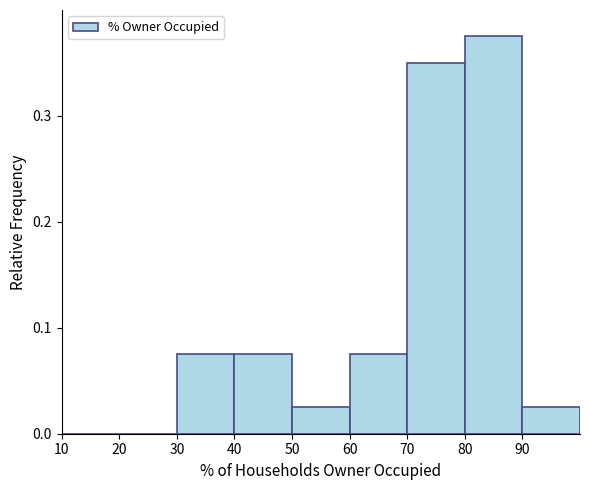

How tall is the bar that spans 30 to 40 on the x-axis? The values are not printed on the chart, so give them approximately, as read against the axis.

0.08